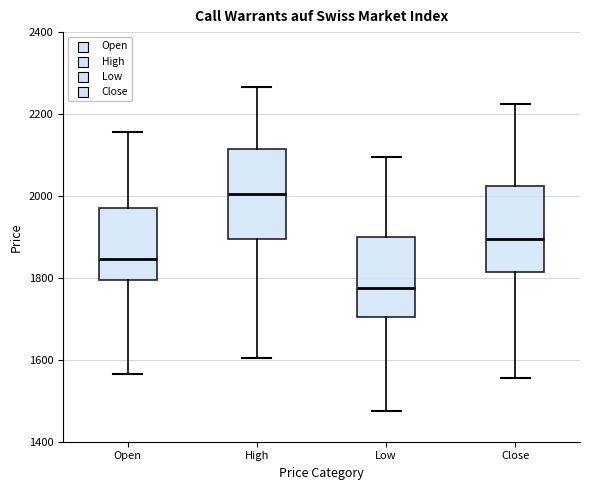

Which box's median line is the highest?

High